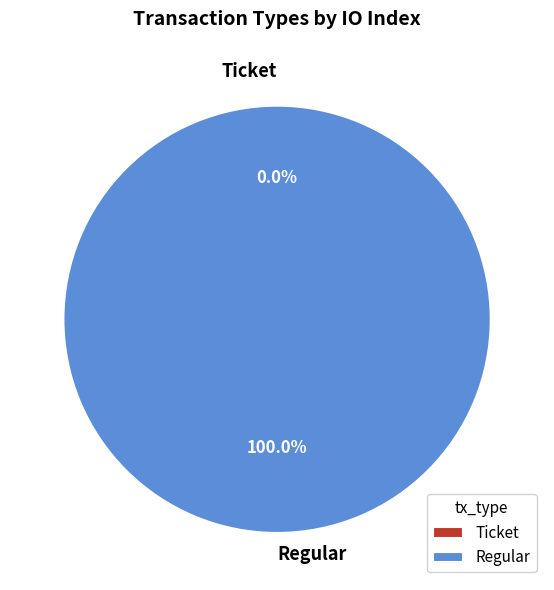

Which slice is the largest?

Regular